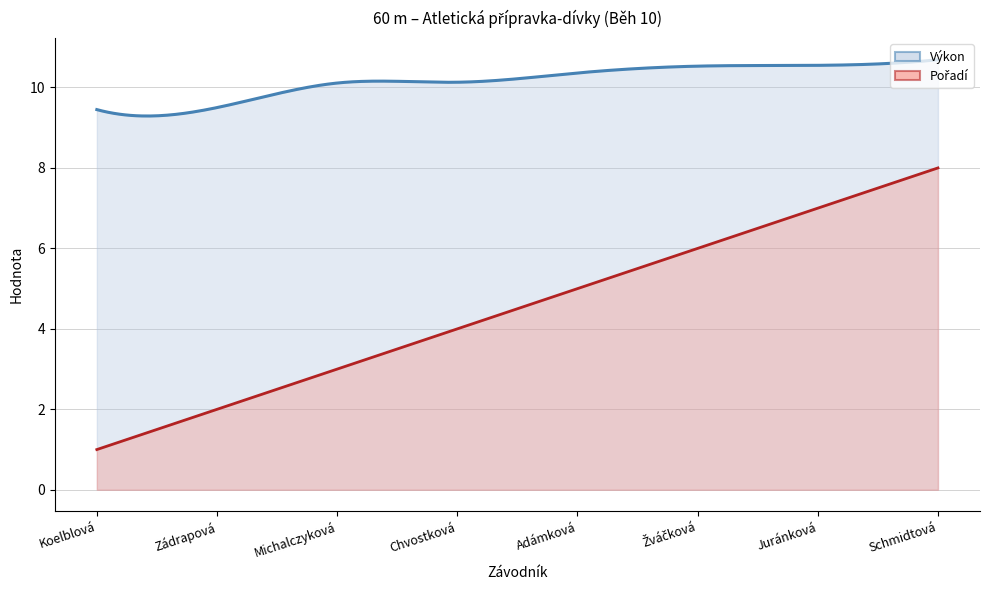

What is the difference between the highest and lowest values at Schmidtová?

2.7